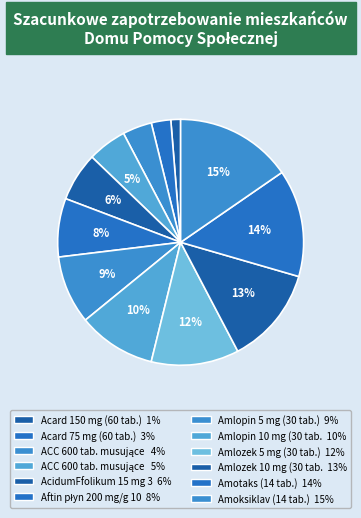

Rank the categories by value from lowest to highest.

Acard 150 mg (60 tab.), Acard 75 mg (60 tab.), ACC 600 tab. musujące (10 tab.), ACC 600 tab. musujące (20 tab.), AcidumFfolikum 15 mg 30 tab, Aftin płyn 200 mg/g 10 g, Amlopin 5 mg (30 tab.), Amlopin 10 mg (30 tab.), Amlozek 5 mg (30 tab.), Amlozek 10 mg (30 tab.), Amotaks (14 tab.), Amoksiklav (14 tab.)